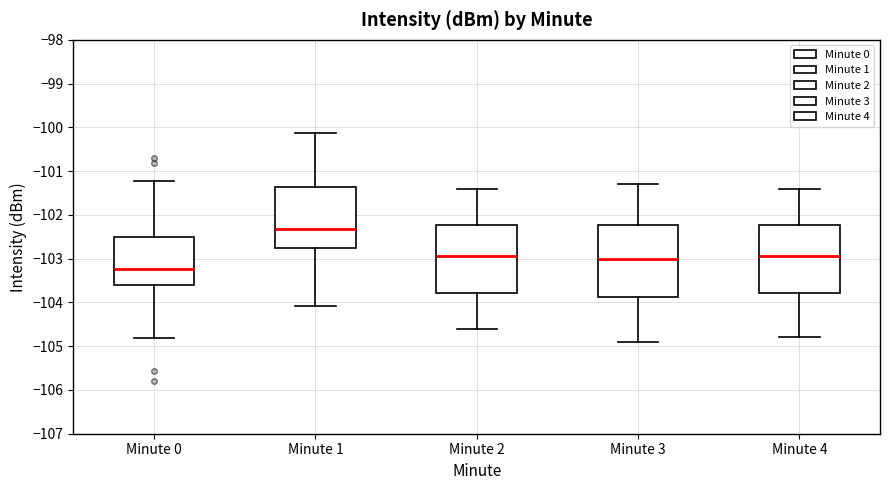

Which box has the highest median line?

Minute 1